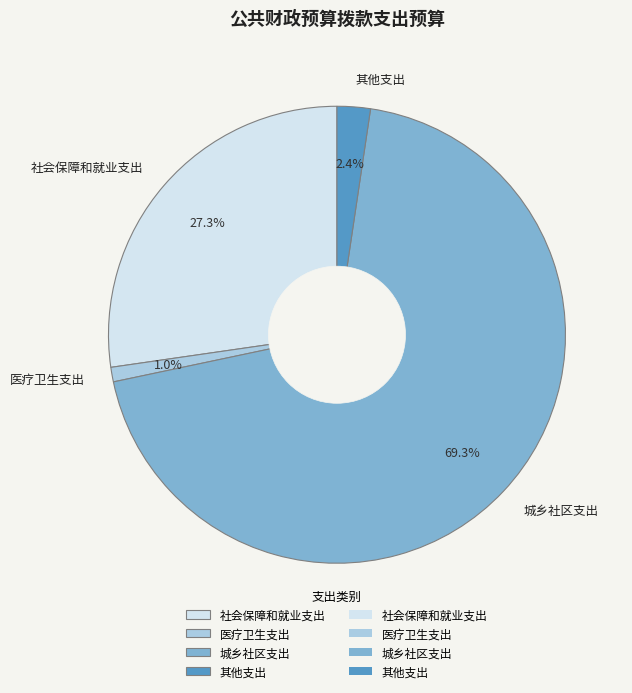

Rank the categories by value from highest to lowest.

城乡社区支出, 社会保障和就业支出, 其他支出, 医疗卫生支出